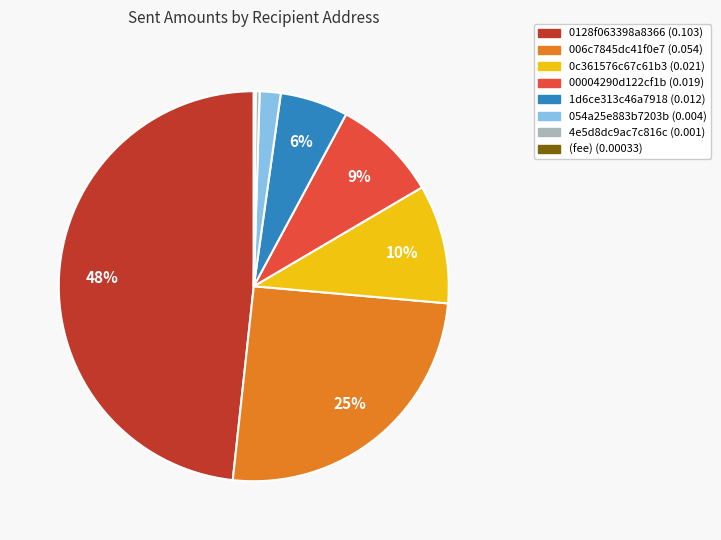

What is the largest slice in the pie chart?

0128f063398a8366